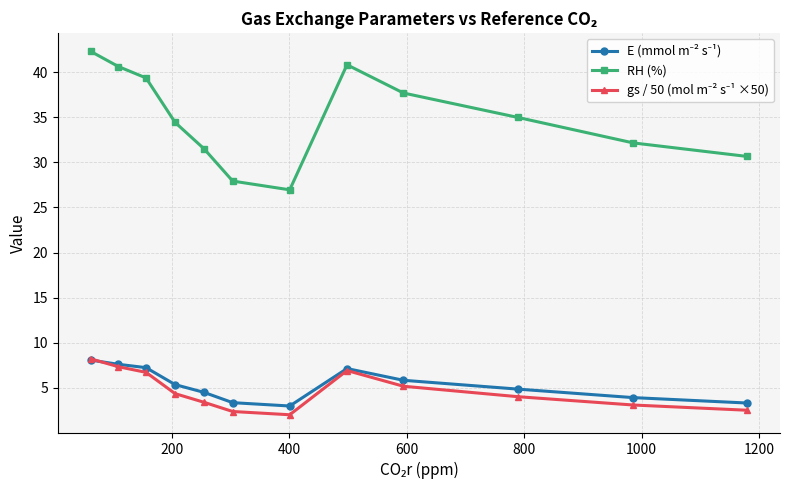

At how many categories does at least one series exceed 30?

10